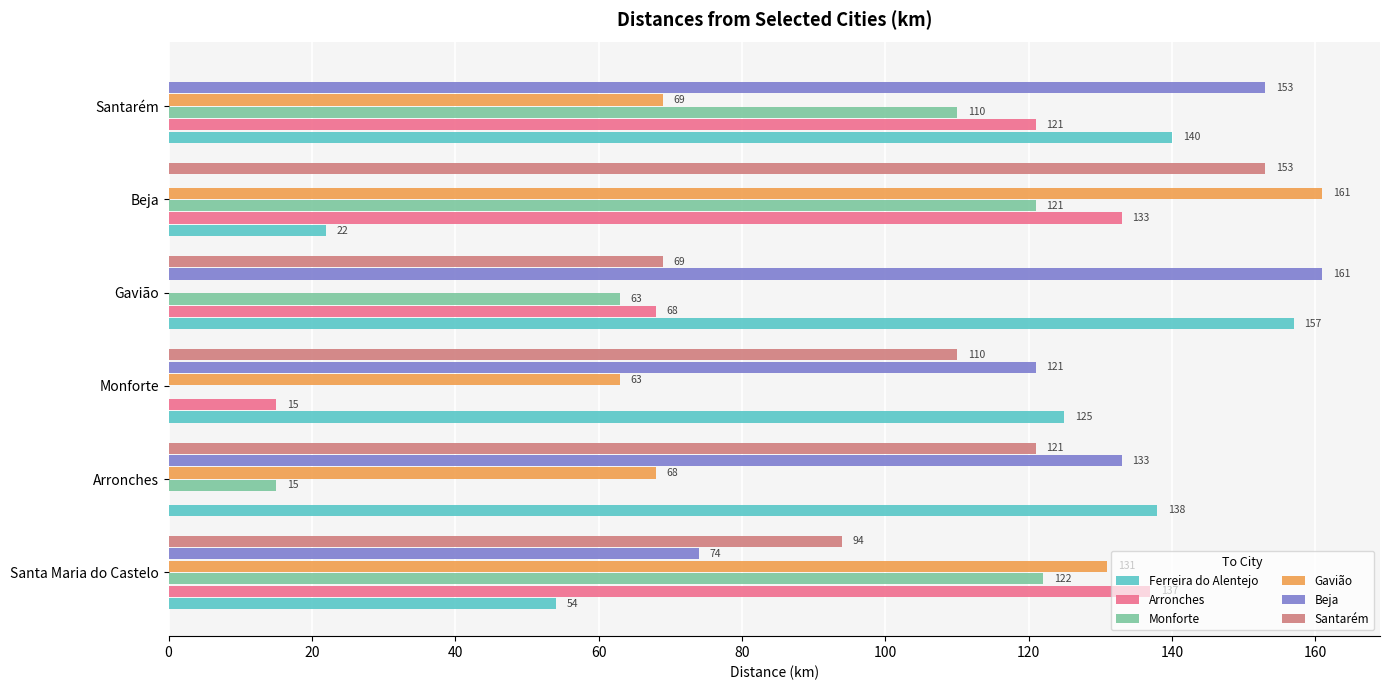

Which series has the largest total across all categories?

Beja